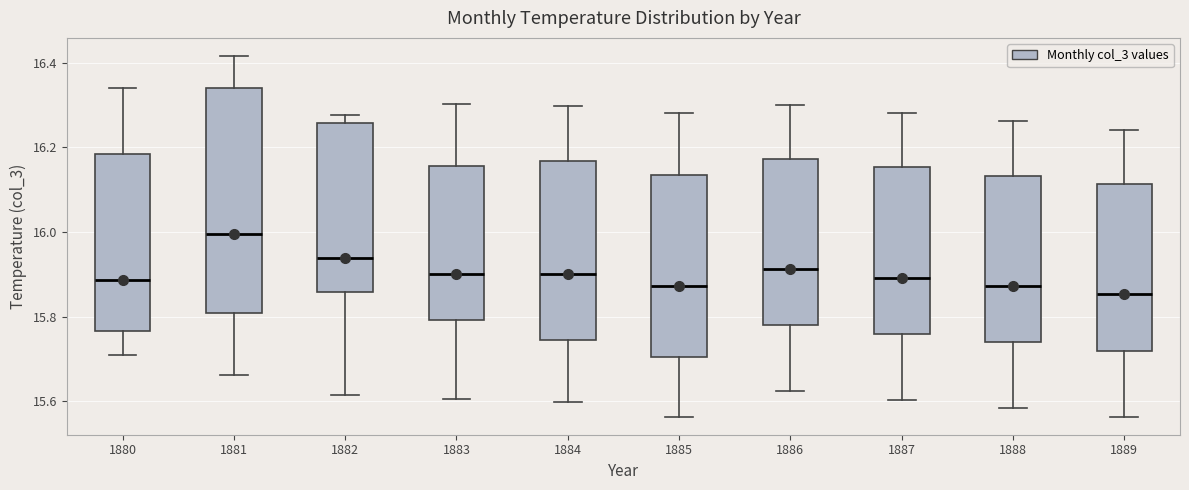

Reading left to right, transcribe this box plot: for each box, give where its median line is, the range the box spans, and where its two whiskers end, as read against the y-axis. The values are not printed on the chart, so give them approximately, as read against the axis.

1880: median 15.88, box 15.76 to 16.18, whiskers 15.72 to 16.34
1881: median 16.00, box 15.80 to 16.34, whiskers 15.66 to 16.42
1882: median 15.94, box 15.86 to 16.26, whiskers 15.62 to 16.28
1883: median 15.90, box 15.80 to 16.16, whiskers 15.60 to 16.30
1884: median 15.90, box 15.74 to 16.16, whiskers 15.60 to 16.30
1885: median 15.88, box 15.70 to 16.14, whiskers 15.56 to 16.28
1886: median 15.92, box 15.78 to 16.18, whiskers 15.62 to 16.30
1887: median 15.90, box 15.76 to 16.16, whiskers 15.60 to 16.28
1888: median 15.88, box 15.74 to 16.14, whiskers 15.58 to 16.26
1889: median 15.86, box 15.72 to 16.12, whiskers 15.56 to 16.24